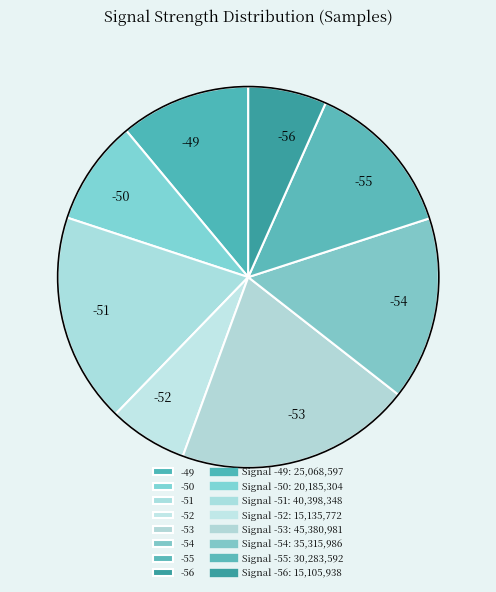

Do -50 and -54 together represent more than half of the pie?

No